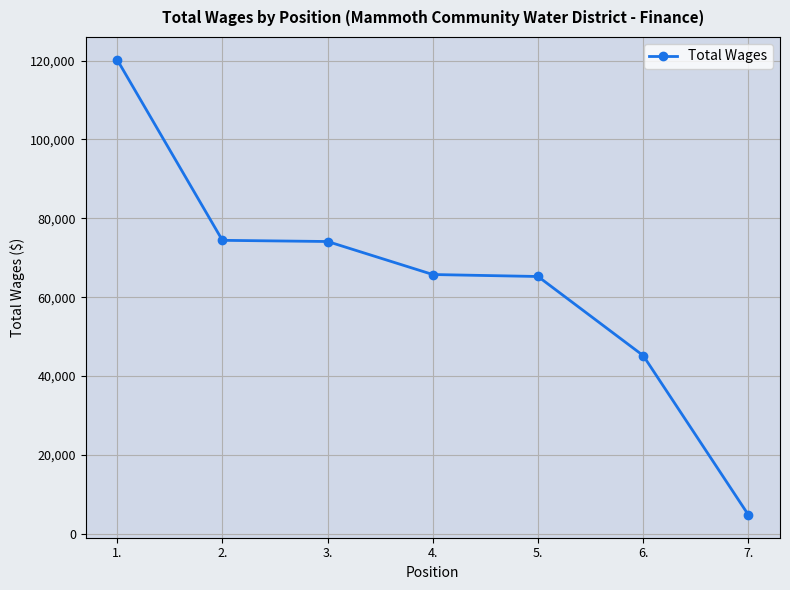

Is it true that the value at 3. is 74121?

True